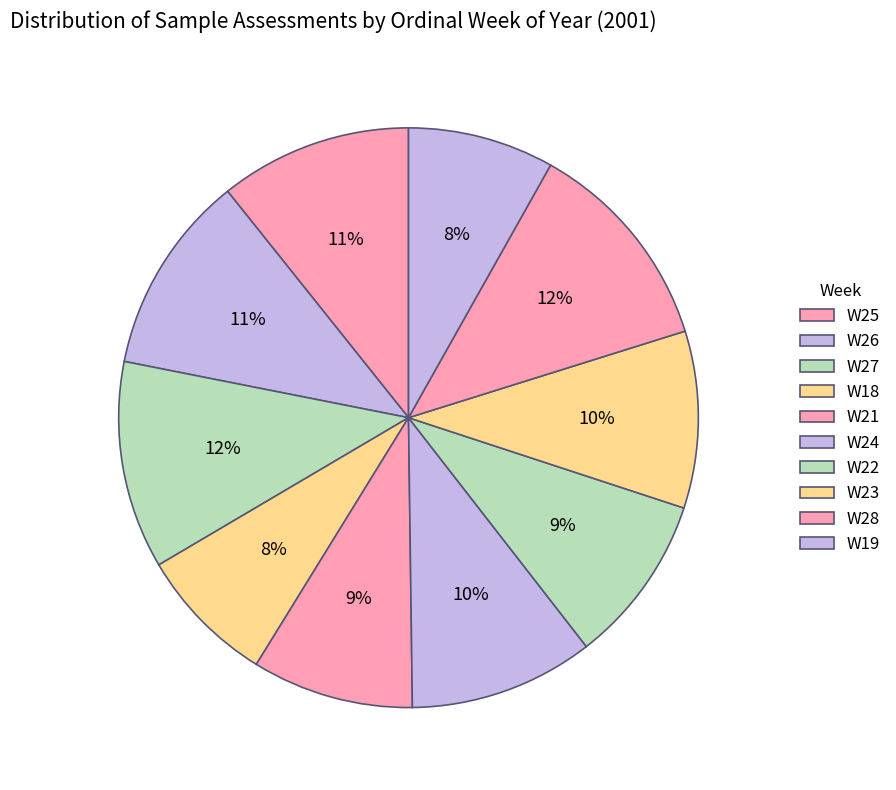

How many segments does this pie chart have?

10